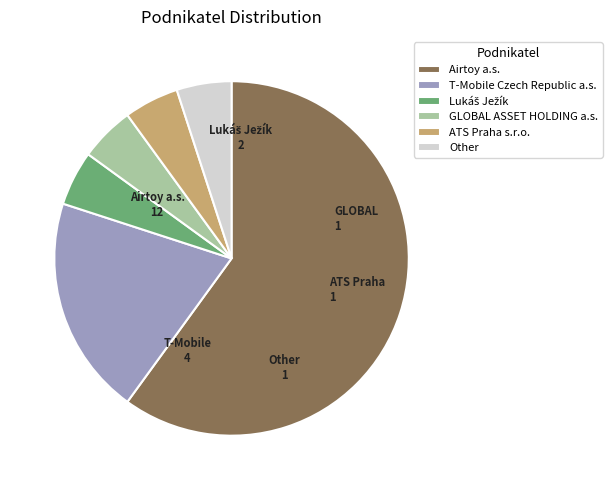

True or false: ATS Praha s.r.o. accounts for 1% of the total.

False